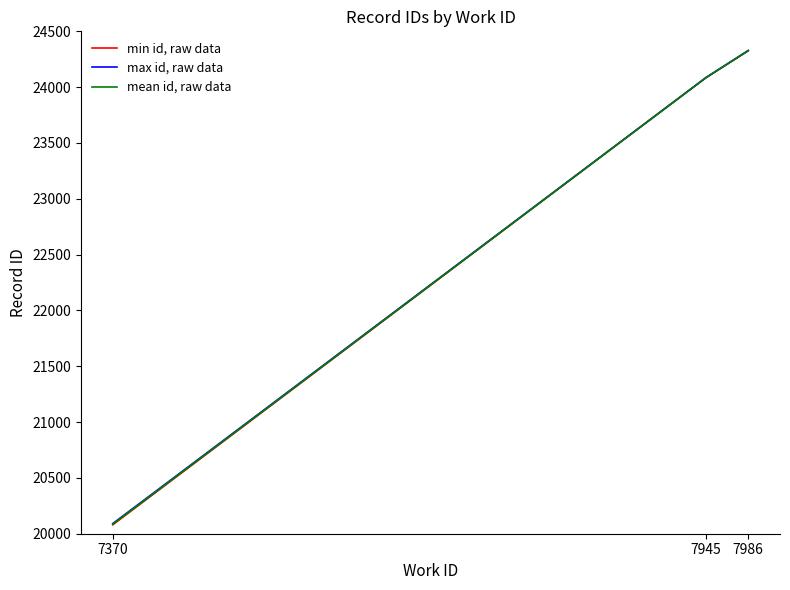

Is it true that max id, raw data equals 24085.0 at 7945?

True